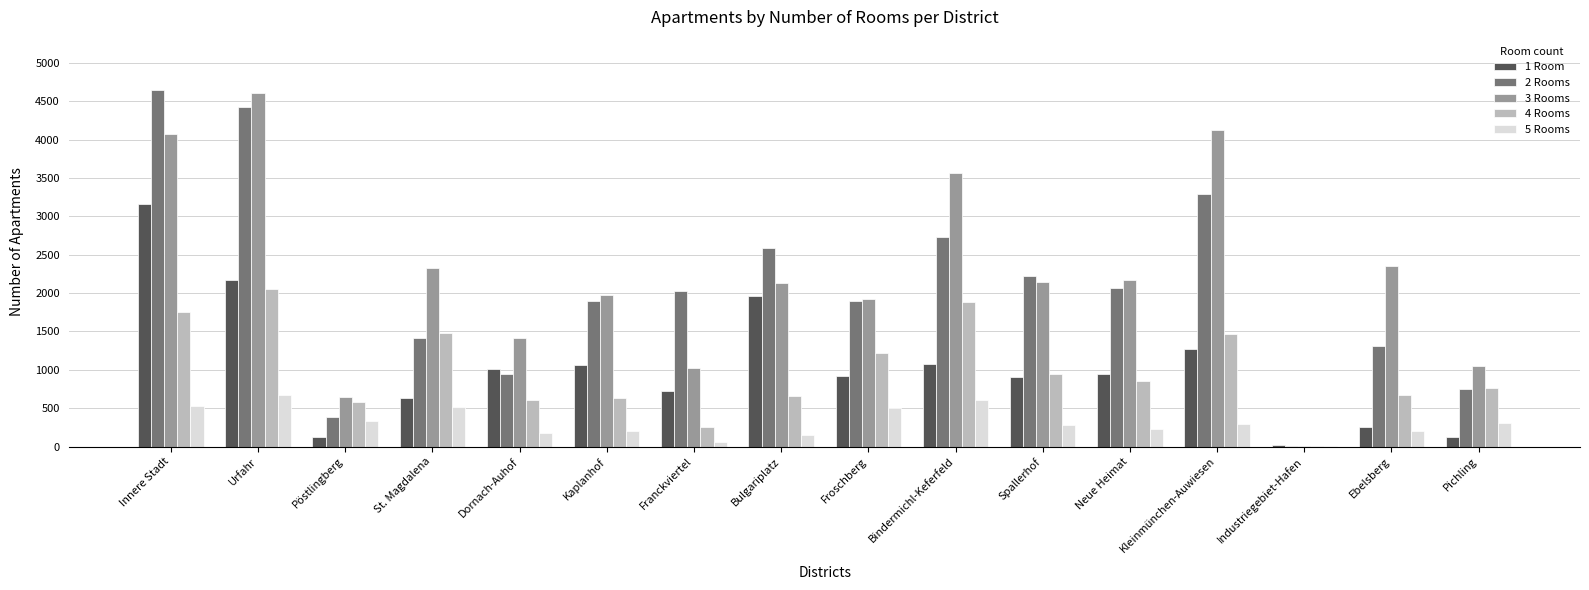

What is the total value across all series at Neue Heimat?

6261